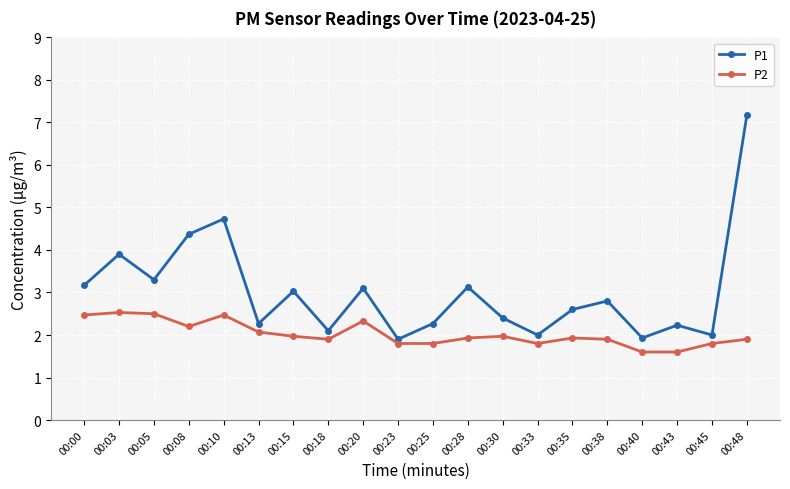

What is the maximum value shown in the chart?

7.2